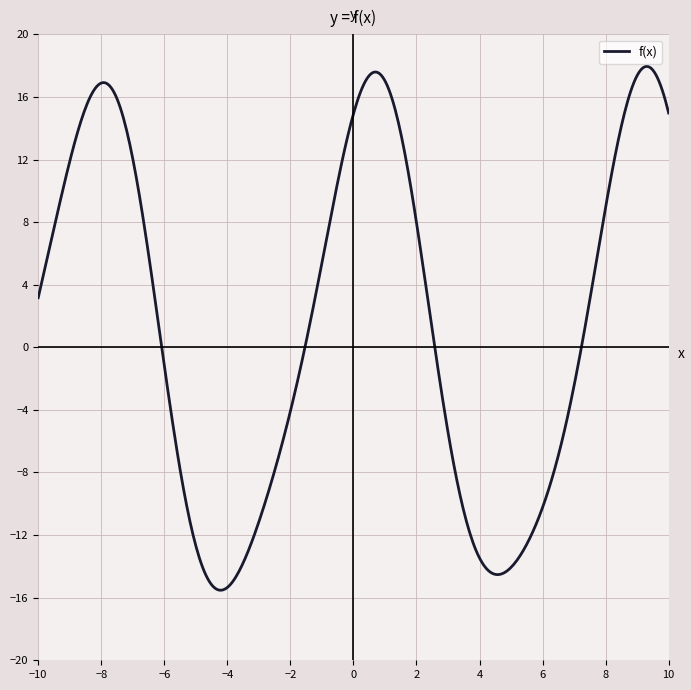

What is the smallest value displayed?

-15.5